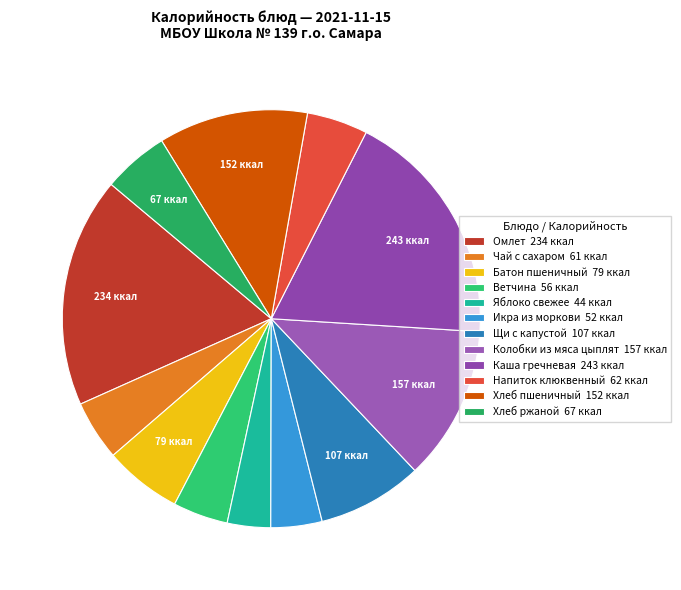

Count the number of slices in the pie.

12